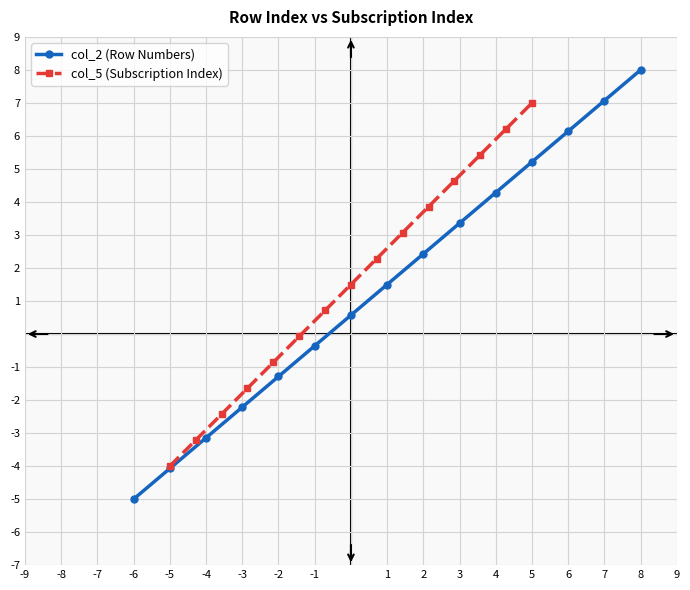

The value of col_2 (Row Numbers) at 6 is 6.1. True or false?

True